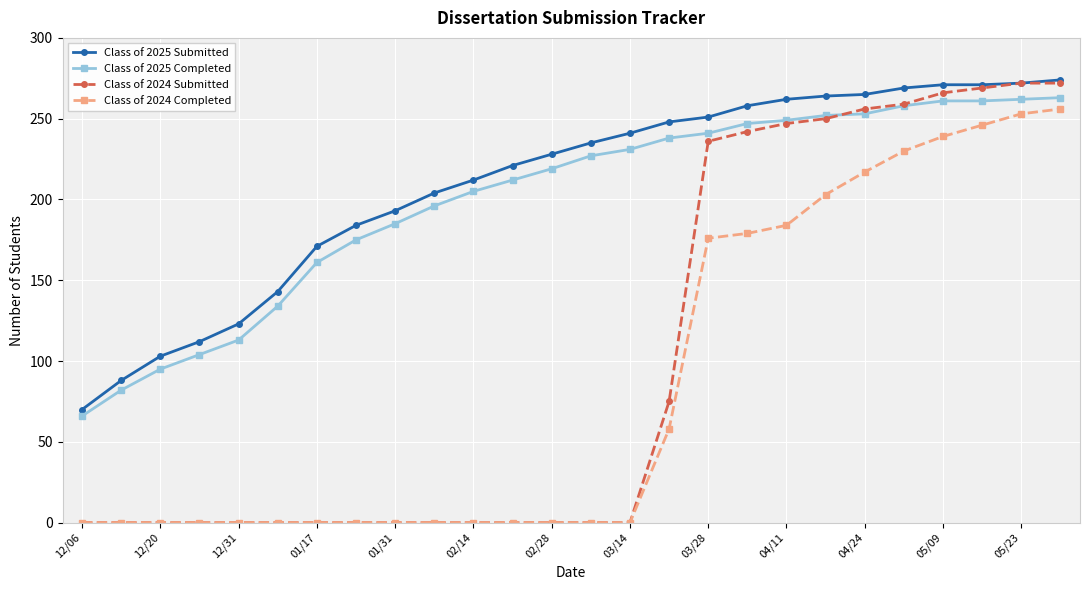

What is the difference between the maximum and second lowest values in the Class of 2025 Submitted series?

186